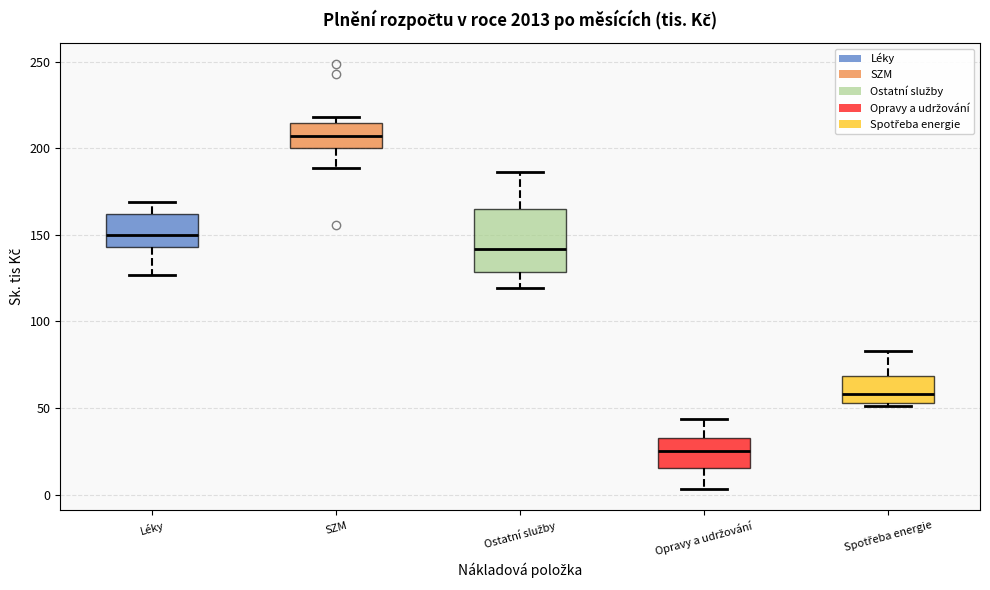

Where does the upper whisker of the box for Opravy a udržování end on the y-axis? The values are not printed on the chart, so give them approximately, as read against the axis.

45